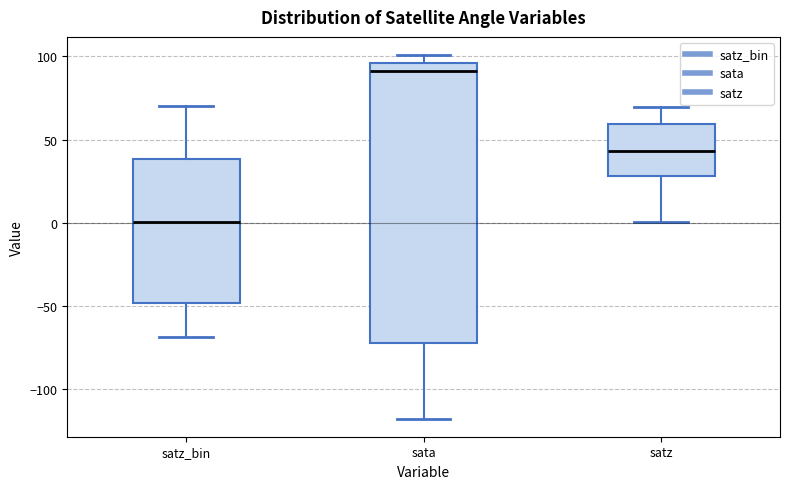

Which box is the tallest, from its lower edge to its upper edge?

sata